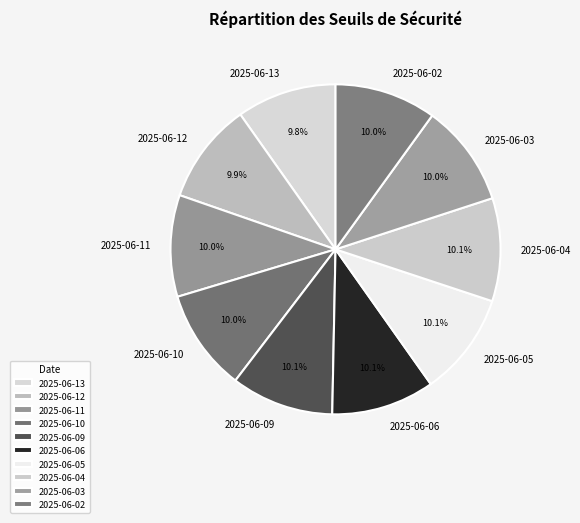

How many slices are in this pie chart?

10